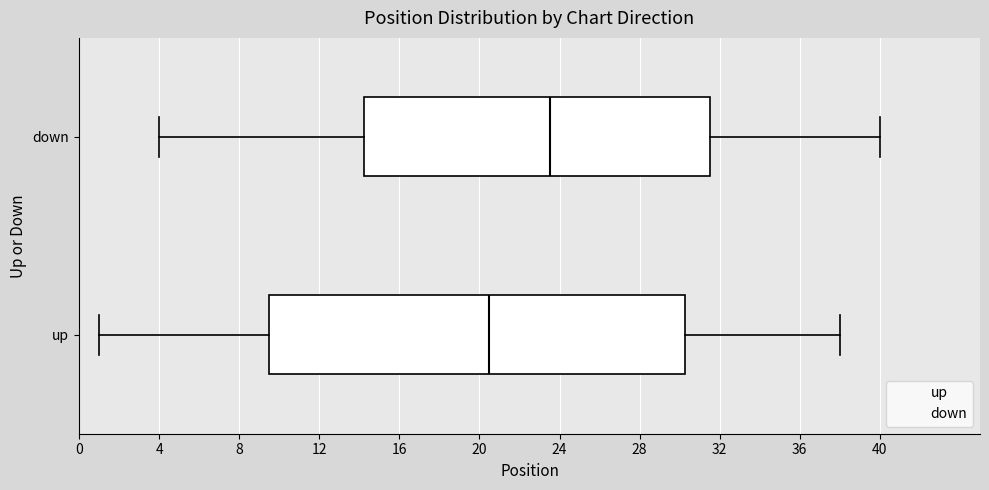

Reading bottom to top, transcribe this box plot: for each box, give where its median line is, the range the box spans, and where its two whiskers end, as read against the x-axis. The values are not printed on the chart, so give them approximately, as read against the axis.

up: median 20.5, box 9.5 to 30.5, whiskers 1.0 to 38.0
down: median 23.5, box 14.5 to 31.5, whiskers 4.0 to 40.0